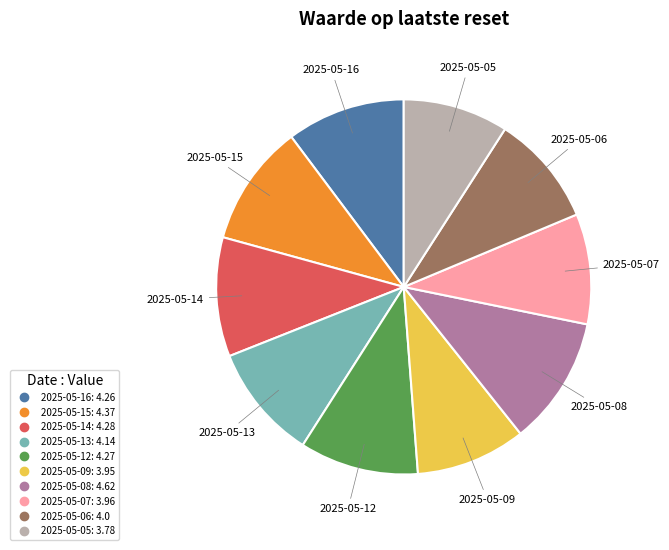

Between 2025-05-15 and 2025-05-08, which is larger?

2025-05-08